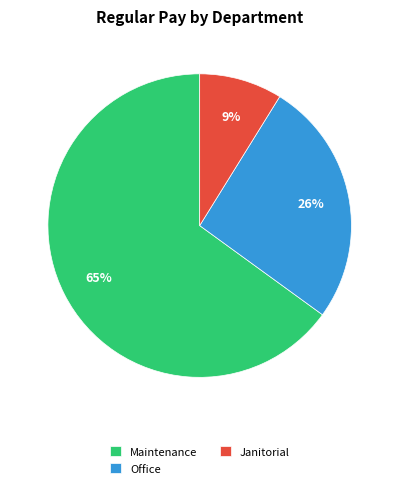

Is it true that Office is 26% of the pie?

True